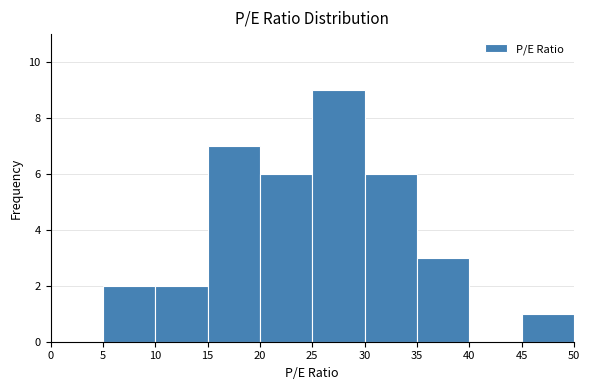

Reading left to right, transcribe this chart: for each bar, give the range it covers on the x-axis and its height. The values are not printed on the chart, so give them approximately, as read against the axis.

0 to 5: 0
5 to 10: 2
10 to 15: 2
15 to 20: 7
20 to 25: 6
25 to 30: 9
30 to 35: 6
35 to 40: 3
40 to 45: 0
45 to 50: 1